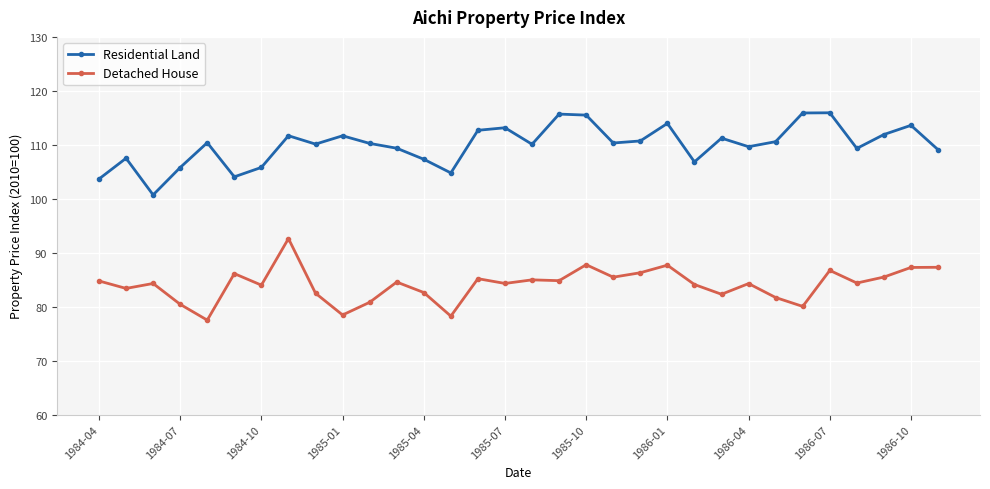

What are all the series names shown in the legend?

Residential Land, Detached House